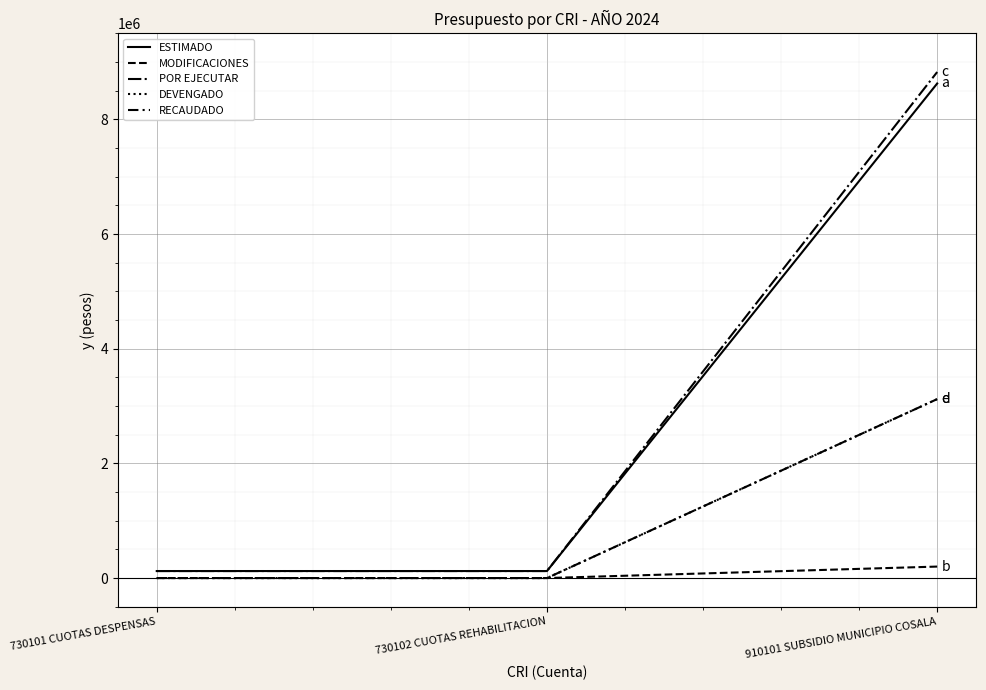

Does the chart display data point markers on the line(s)?

No